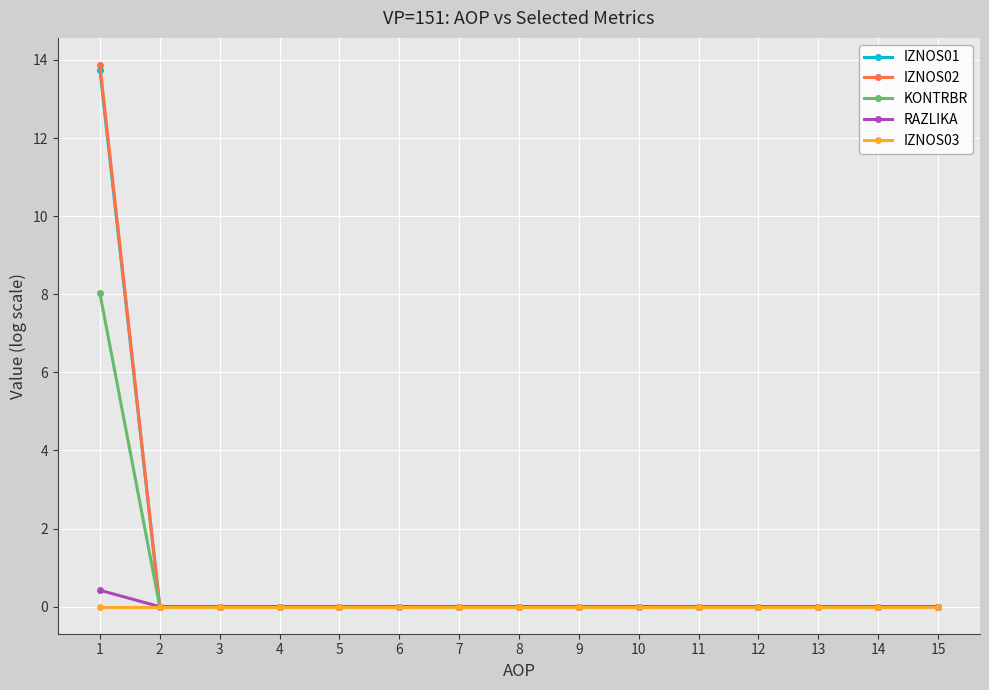

Is this an area chart (filled region under the line)?

No